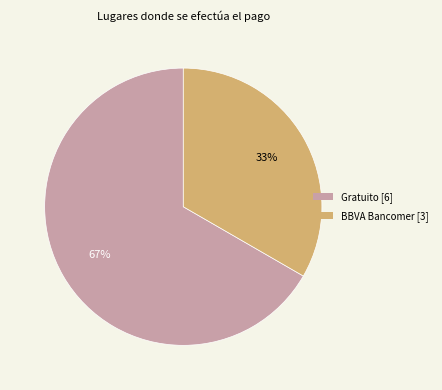

Does BBVA Bancomer account for over 50% of the chart?

No